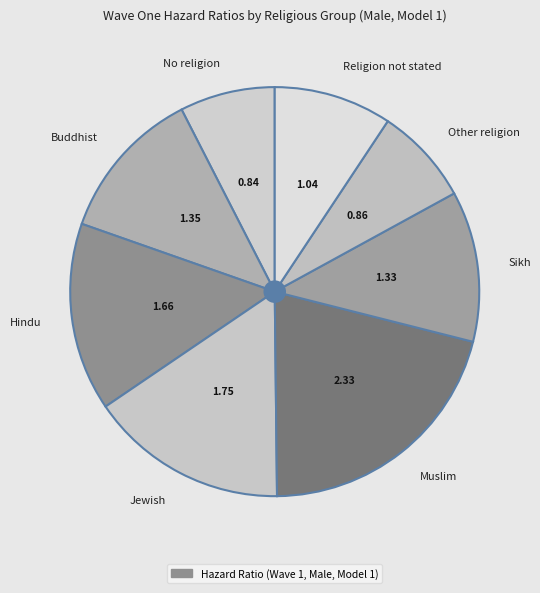

Which slice is the largest?

Muslim